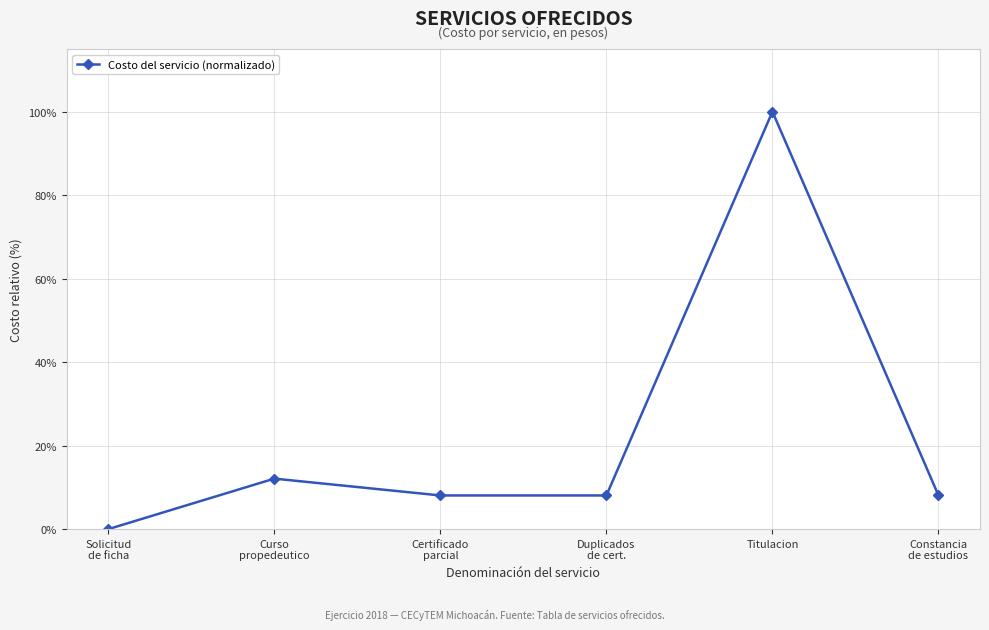

Is it true that the value at Certificado
parcial is 13.9?

False